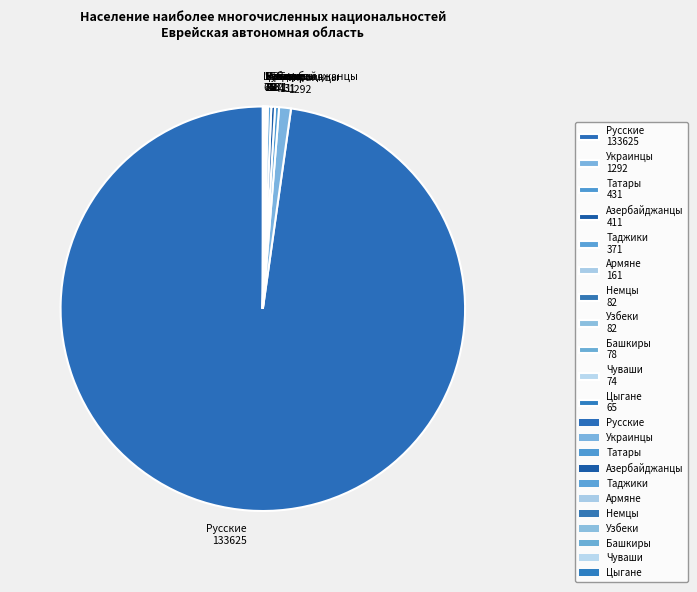

Is it true that Татары 431 is 15% of the pie?

False